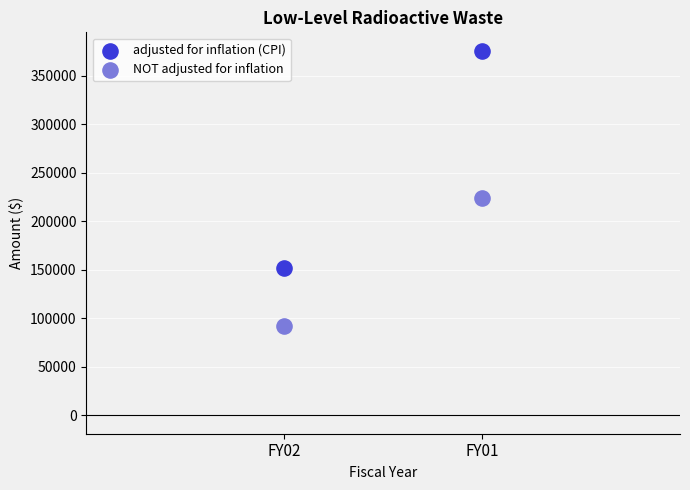

Which series has the widest spread of Y values?

adjusted for inflation (CPI)